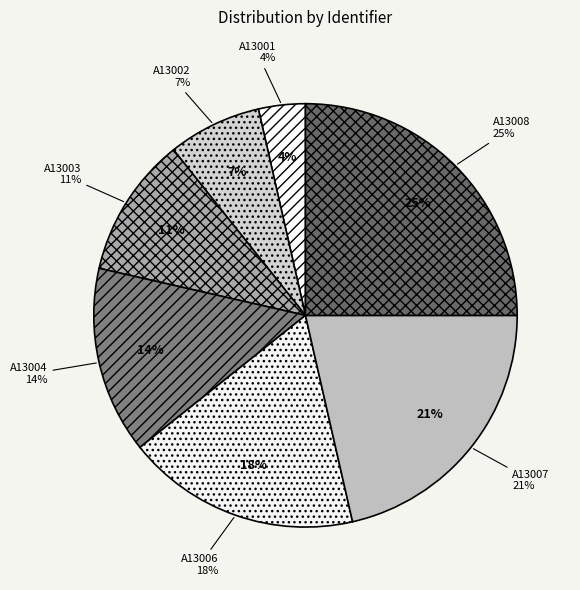

Is A13007 the majority of the pie?

No